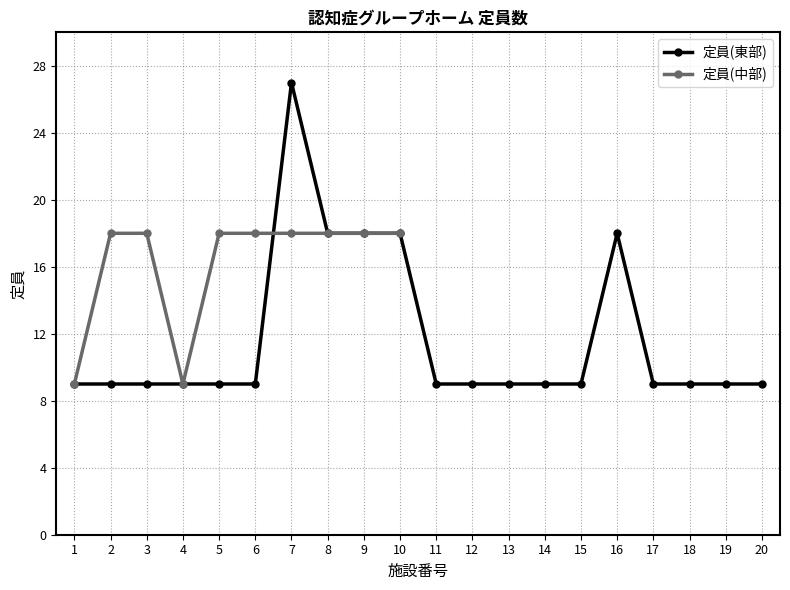

Between 17 and 4, which is larger?

17